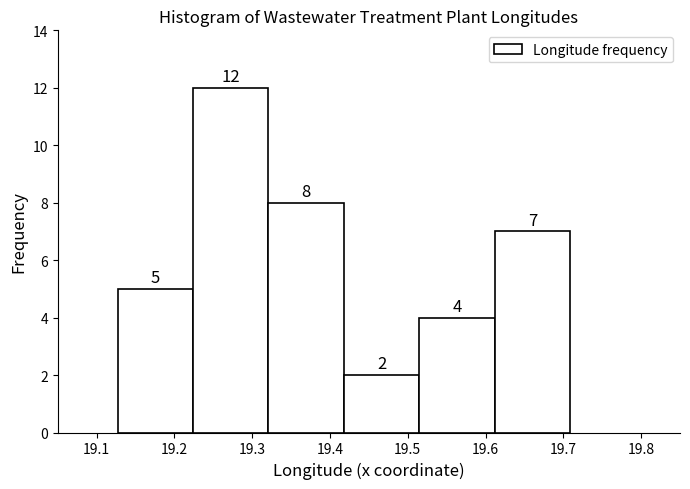

Reading left to right, transcribe this chart: for each bar, give the range it covers on the x-axis and its height. The bar edges are not printed on the chart, so give them approximately, as read against the axis.

19.13 to 19.22: 5
19.22 to 19.32: 12
19.32 to 19.42: 8
19.42 to 19.51: 2
19.51 to 19.61: 4
19.61 to 19.71: 7